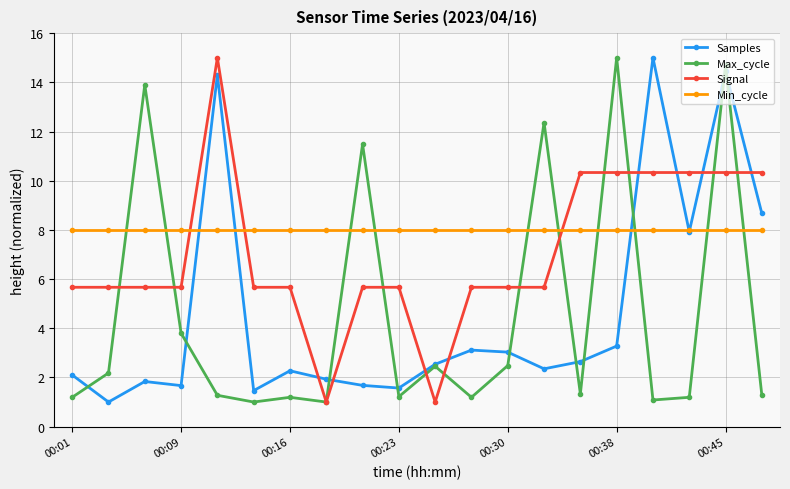

How many intersections are there between Samples and Signal?

8